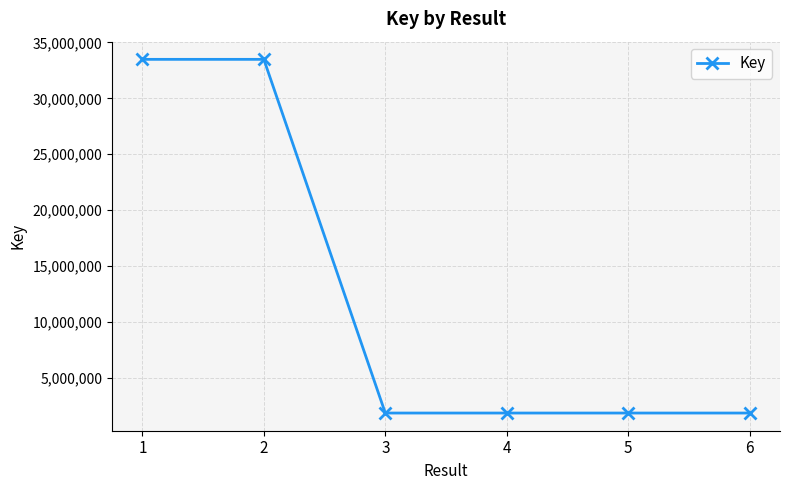

What is the value of the 5th point from the left?

1828151